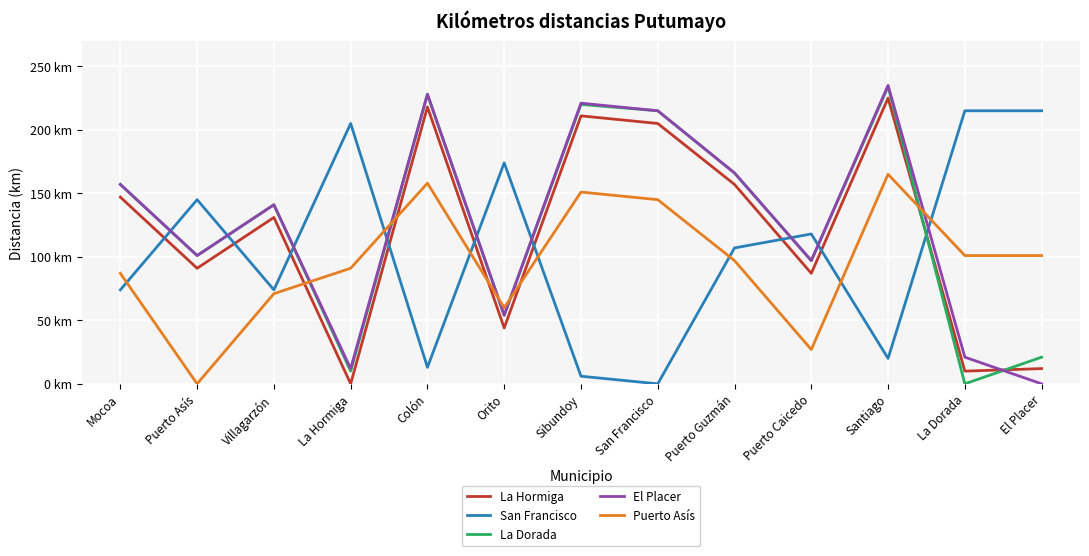

Is the value of Puerto Asís at El Placer greater than the value of La Dorada at Santiago?

No